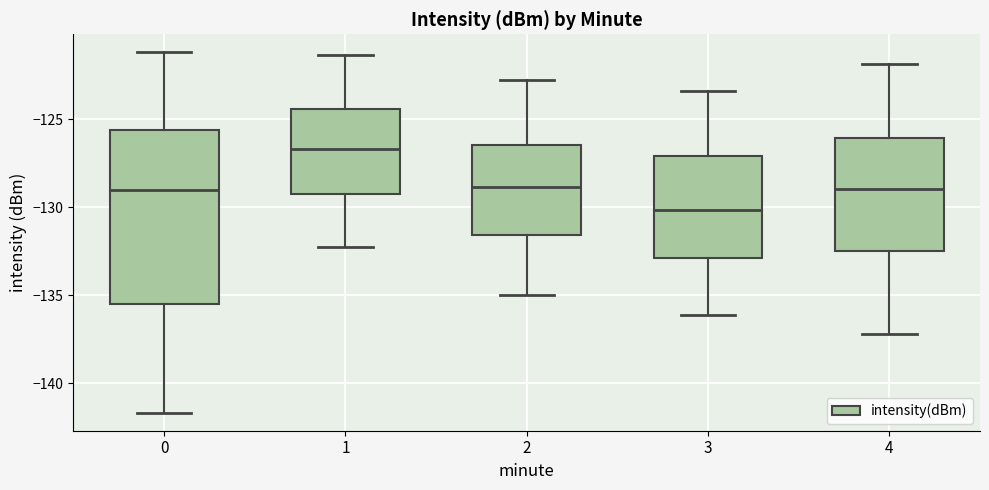

Reading left to right, transcribe this box plot: for each box, give where its median line is, the range the box spans, and where its two whiskers end, as read against the y-axis. The values are not printed on the chart, so give them approximately, as read against the axis.

0: median -129.0, box -135.5 to -125.5, whiskers -141.5 to -121.0
1: median -126.5, box -129.5 to -124.5, whiskers -132.5 to -121.5
2: median -129.0, box -131.5 to -126.5, whiskers -135.0 to -123.0
3: median -130.0, box -133.0 to -127.0, whiskers -136.0 to -123.5
4: median -129.0, box -132.5 to -126.0, whiskers -137.0 to -122.0